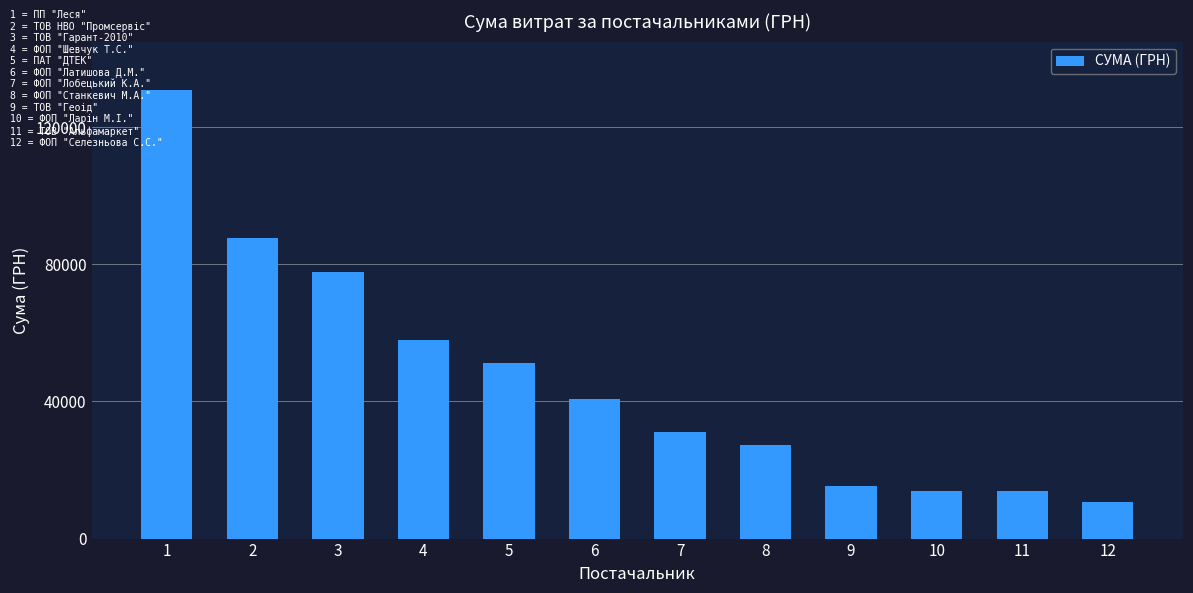

What is the value of the 1st bar from the left?

130885.0